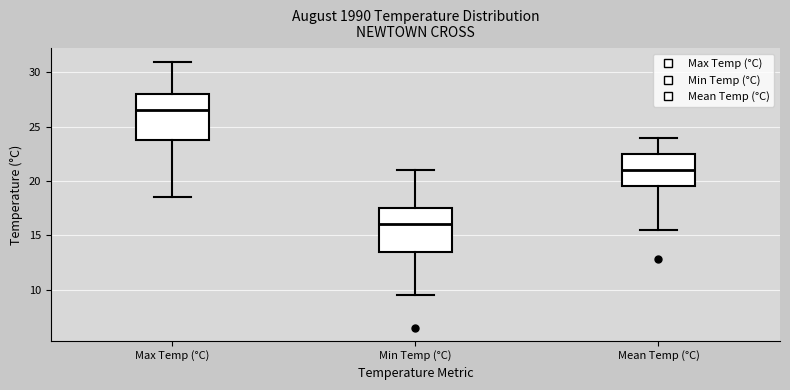

Where does the median line of the box for Mean Temp (°C) sit on the y-axis? The values are not printed on the chart, so give them approximately, as read against the axis.

21.0